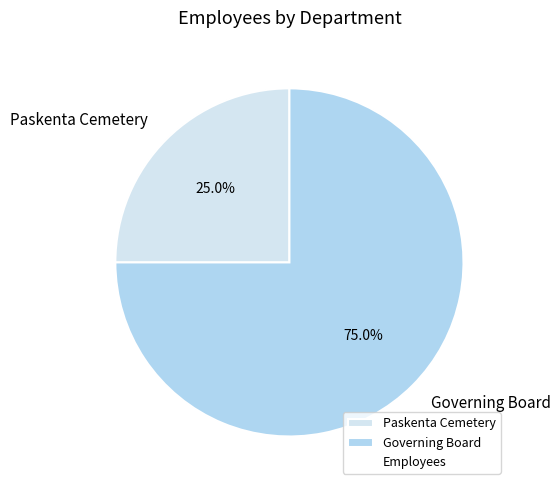

Is there any slice that represents more than half of the pie?

Yes